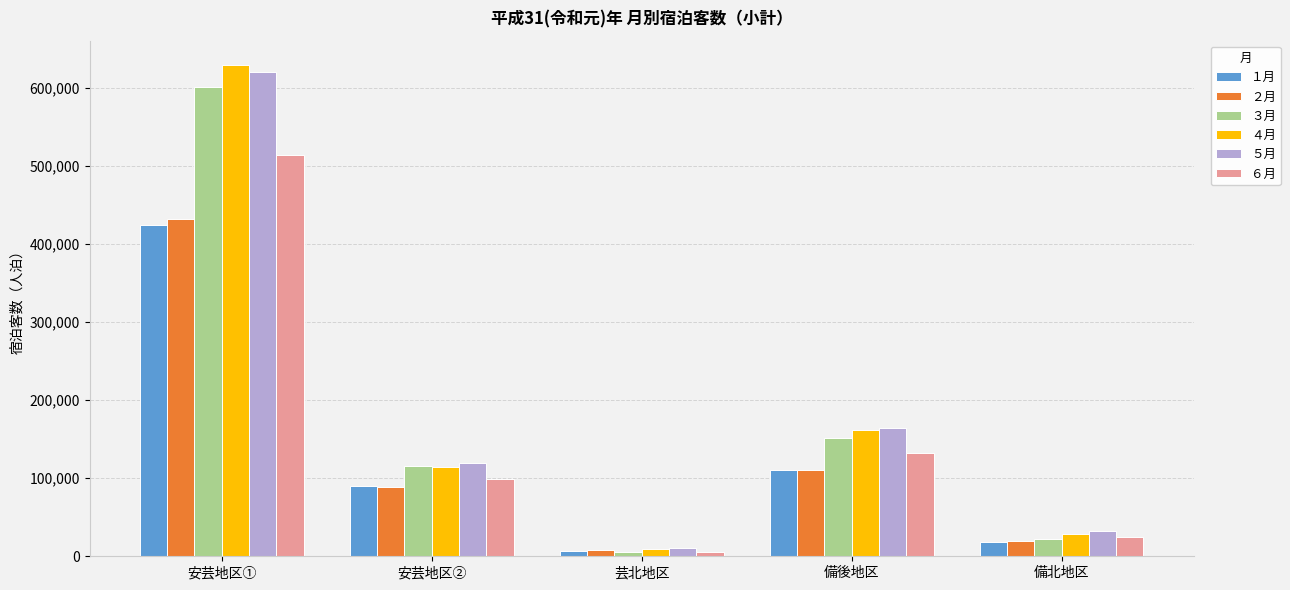

List the labels in order of ５月 value, largest first.

安芸地区①, 備後地区, 安芸地区②, 備北地区, 芸北地区